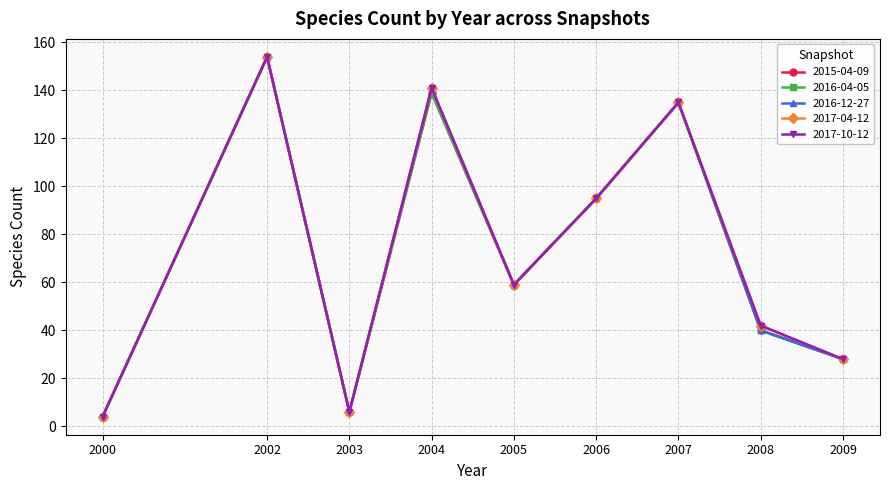

What is the average value of the 2015-04-09 series?

73